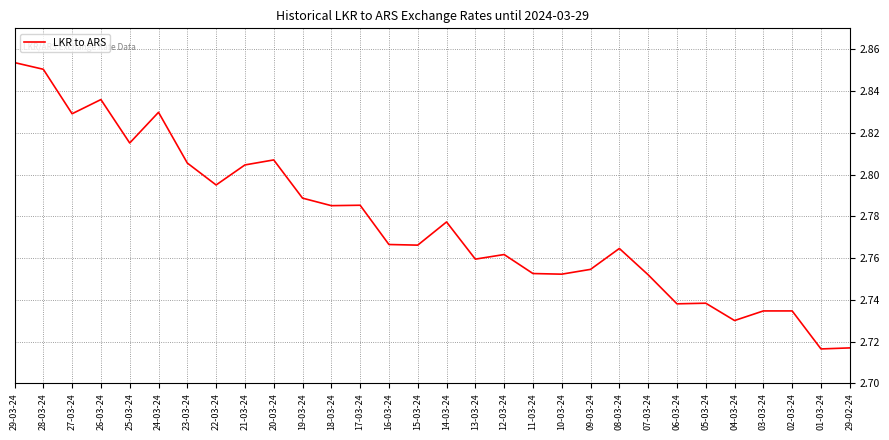

What is the ratio of the value at 20-03-24 to the value at 25-03-24?

1.0